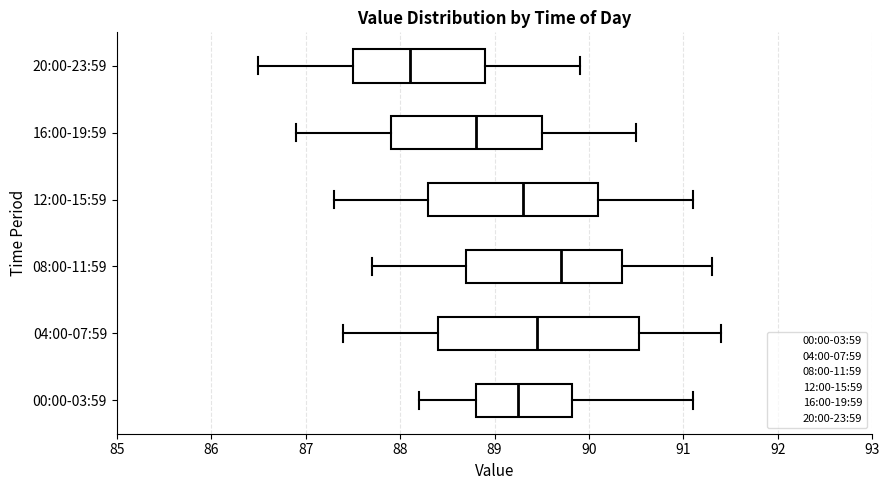

Where does the left whisker of the box for 16:00-19:59 end on the x-axis? The values are not printed on the chart, so give them approximately, as read against the axis.

86.9